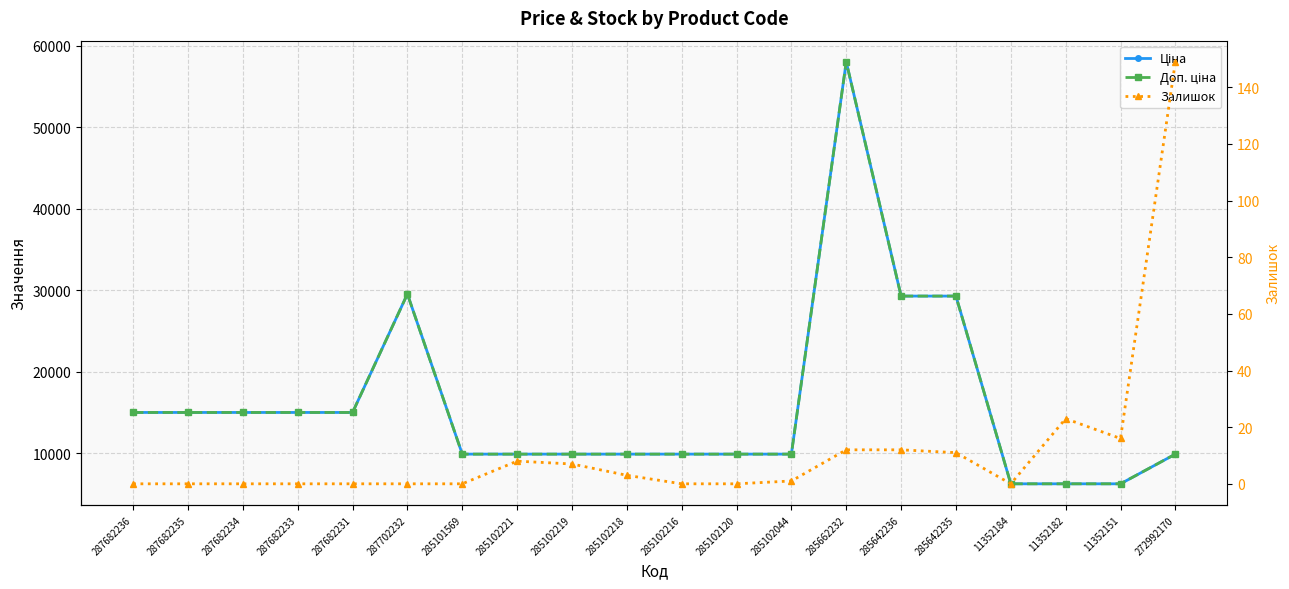

True or false: Доп. ціна has more than 2 interior local peaks.

False